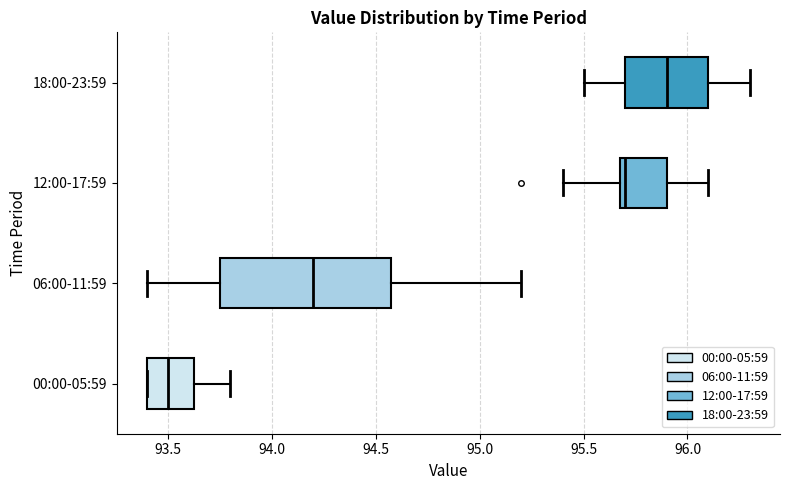

Reading bottom to top, transcribe this box plot: for each box, give where its median line is, the range the box spans, and where its two whiskers end, as read against the x-axis. The values are not printed on the chart, so give them approximately, as read against the axis.

00:00-05:59: median 93.50, box 93.40 to 93.65, whiskers 93.40 to 93.80
06:00-11:59: median 94.20, box 93.75 to 94.60, whiskers 93.40 to 95.20
12:00-17:59: median 95.70 (just right of the box's left edge), box 95.70 to 95.90, whiskers 95.40 to 96.10
18:00-23:59: median 95.90, box 95.70 to 96.10, whiskers 95.50 to 96.30